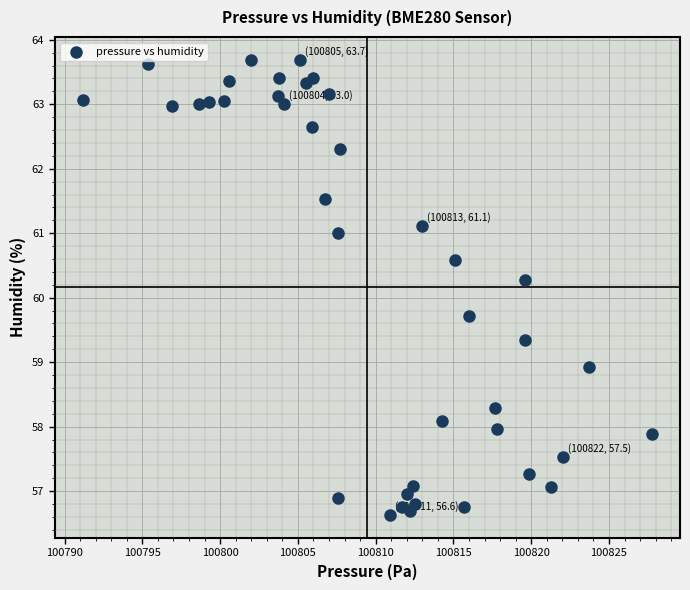

What is the range of Y values (max minus min)?

7.1